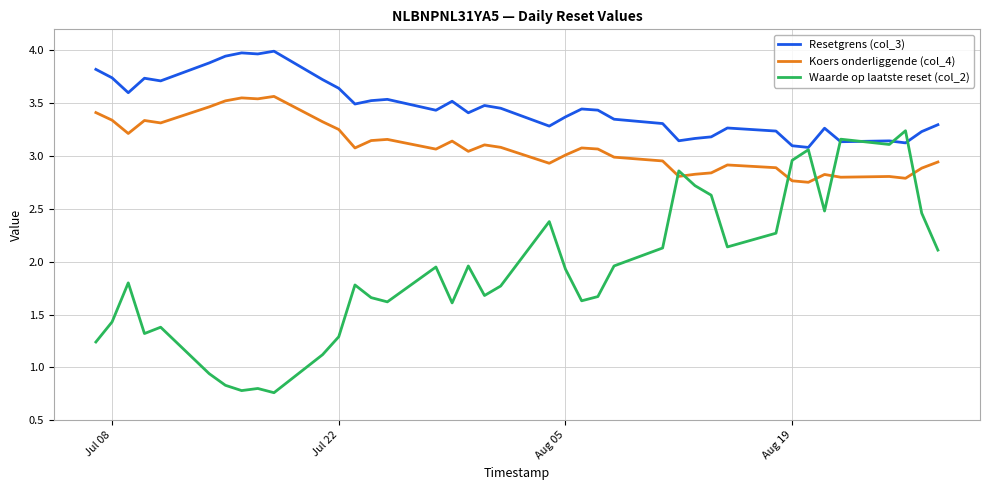

True or false: Koers onderliggende (col_4) and Waarde op laatste reset (col_2) cross at least once.

True